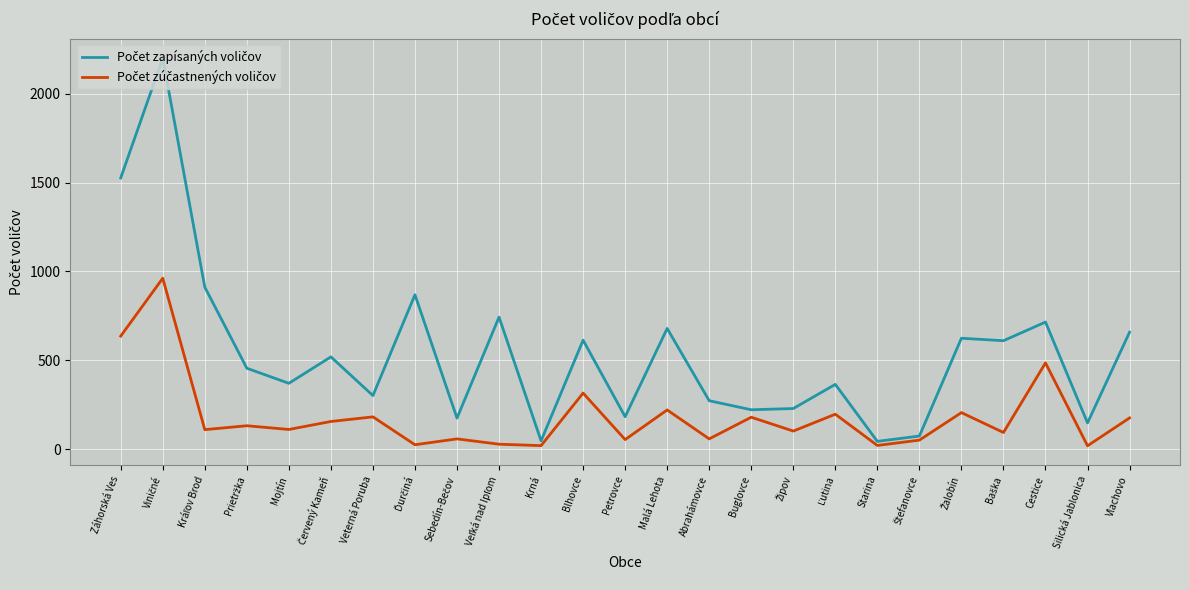

What is the total value across all series at Blhovce?

928